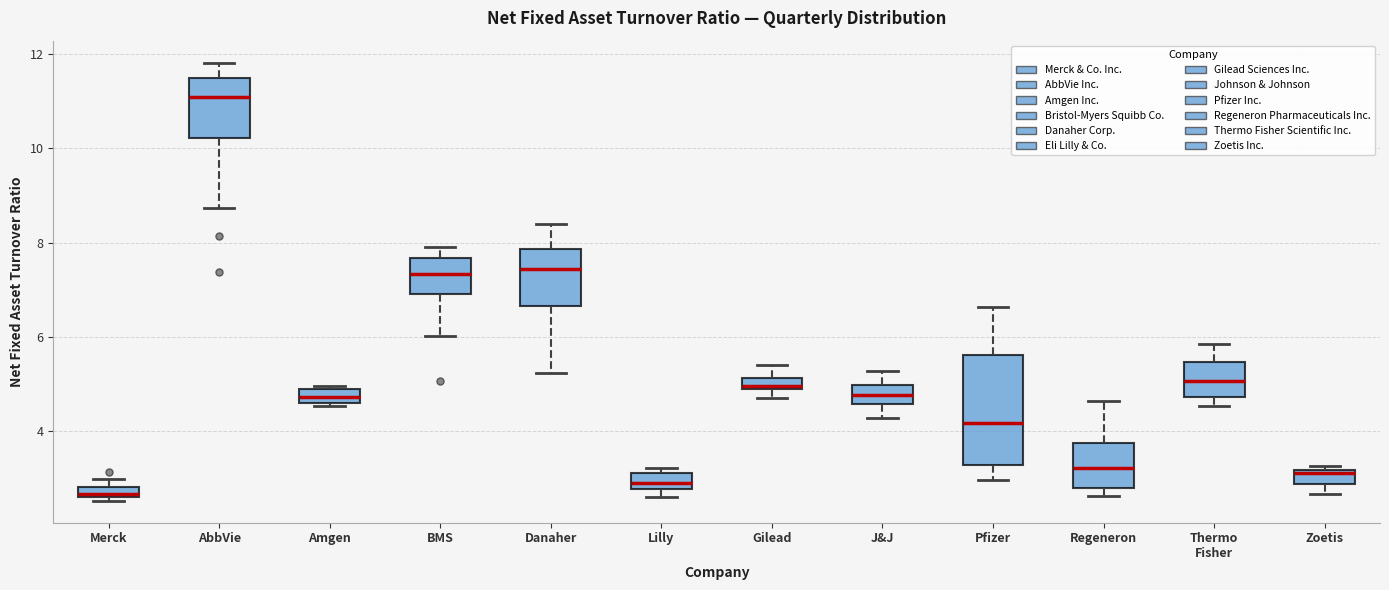

Which box is the tallest, from its lower edge to its upper edge?

Pfizer